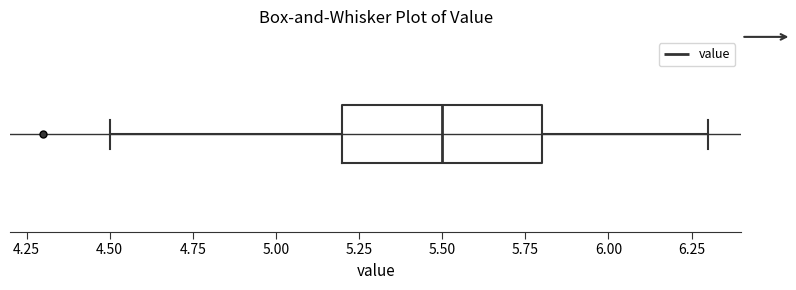

Transcribe this box plot: give where the median line is, the range the box spans, and where the two whiskers end, as read against the x-axis. The values are not printed on the chart, so give them approximately, as read against the axis.

median 5.5, box 5.2 to 5.8, whiskers 4.5 to 6.3